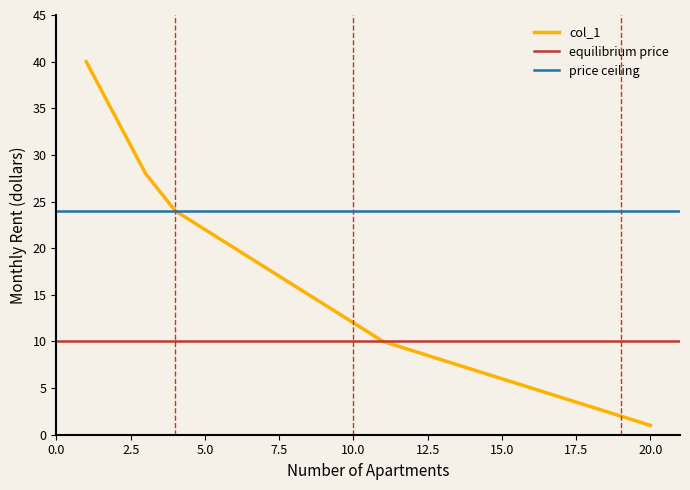

What is the maximum value shown in the chart?

40